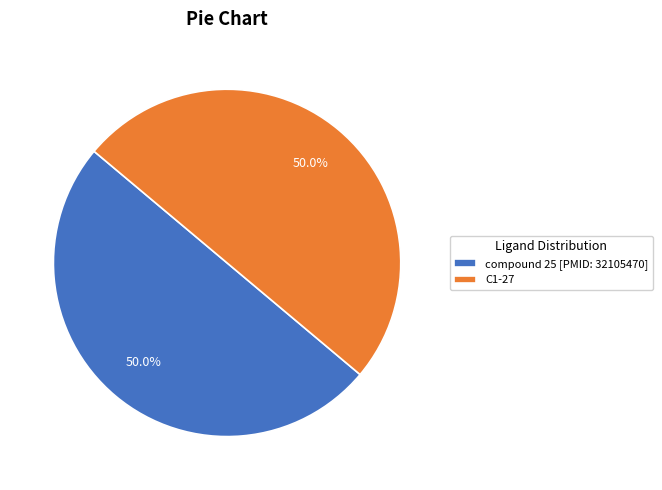

What portion of the pie excludes compound 25 [PMID: 32105470]?

50.0%